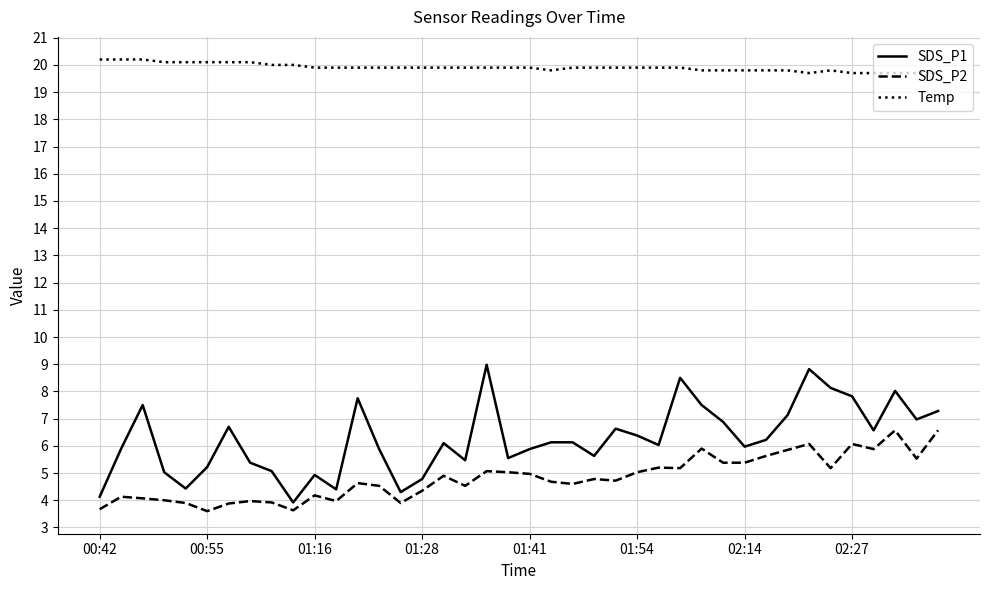

Which series has the largest total across all categories?

Temp